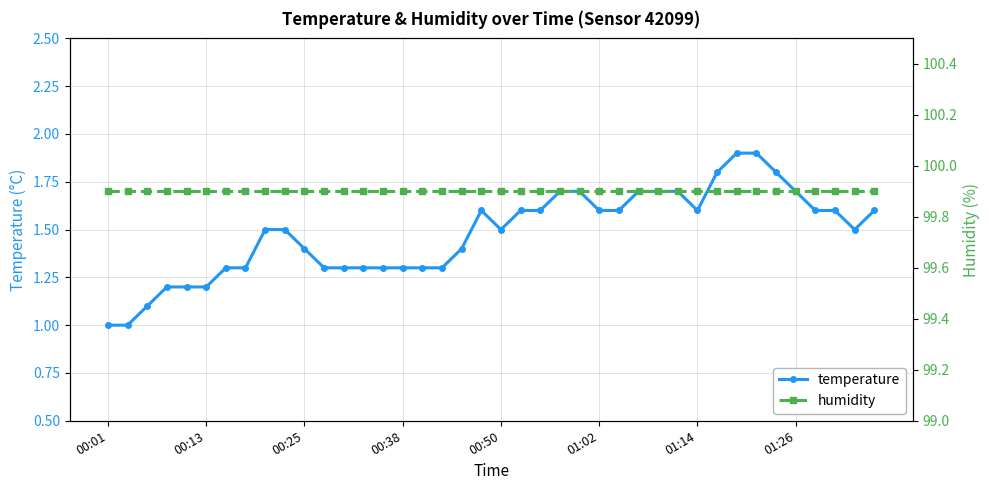

Which category has the highest value in the humidity series?

00:01